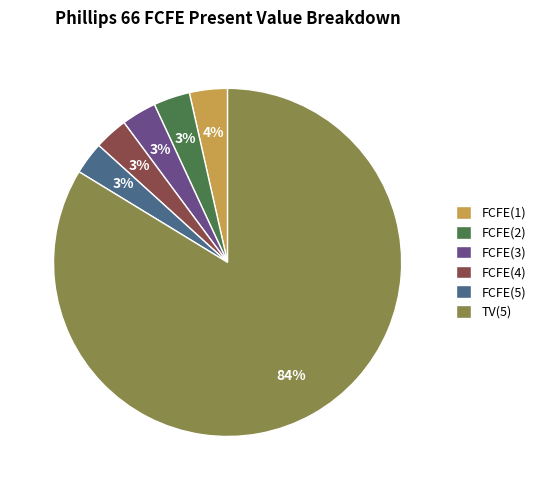

How many slices are in this pie chart?

6